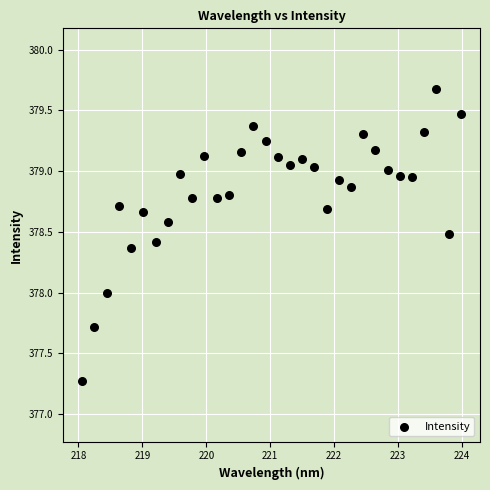

What is the range of Y values (max minus min)?

2.4